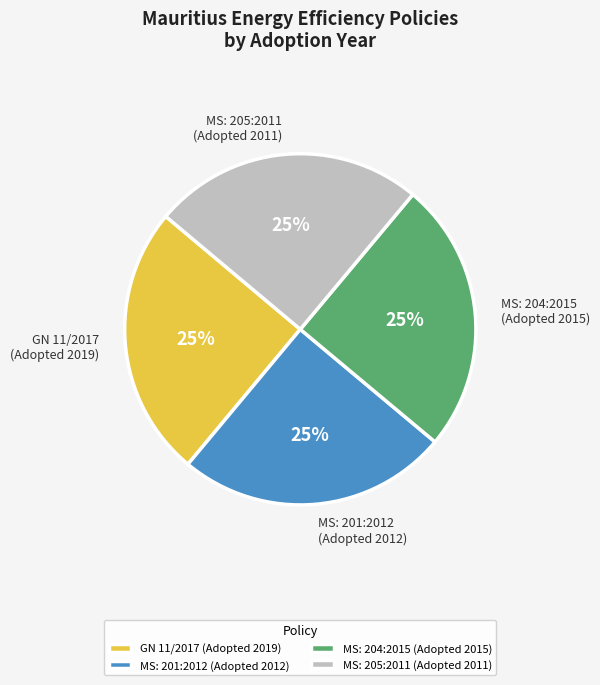

Count the number of slices in the pie.

4